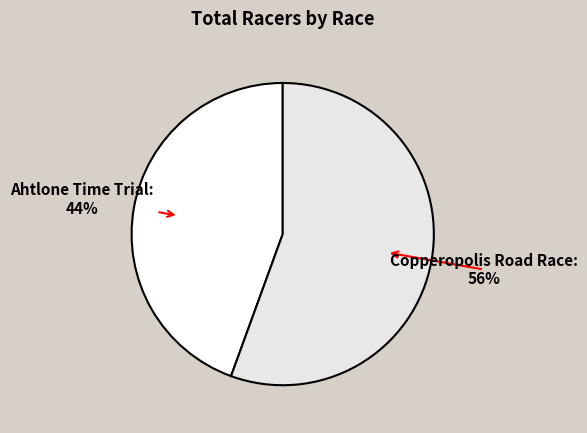

Is it true that Ahtlone Time Trial is 53% of the pie?

False